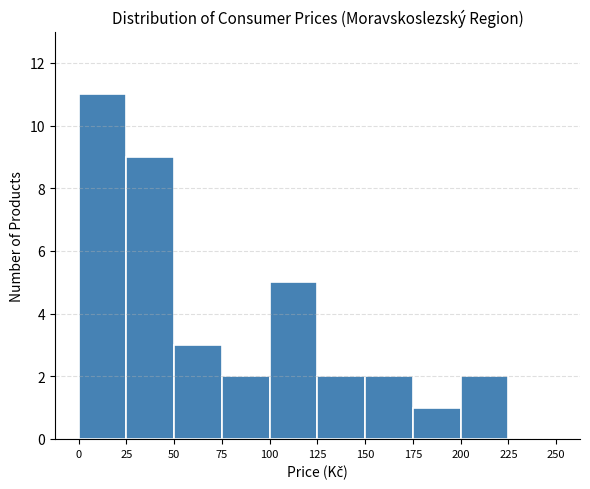

Which range on the x-axis has the tallest bar?

0 to 25